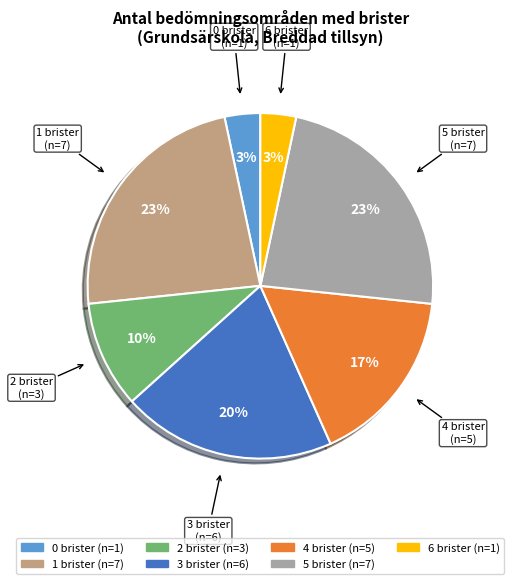

Does 0 brister account for over 50% of the chart?

No